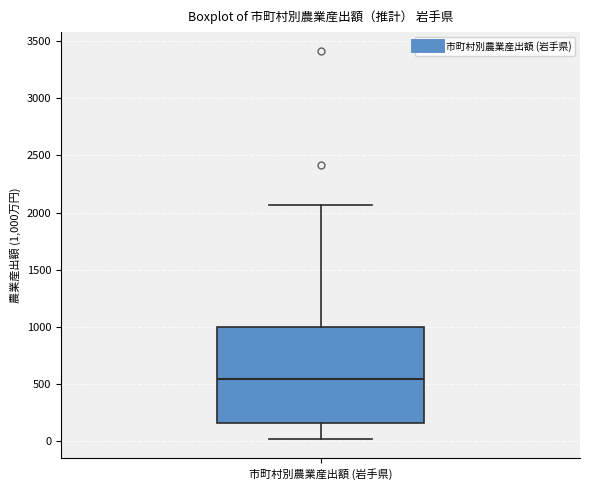

Transcribe this box plot: give where the median line is, the range the box spans, and where the two whiskers end, as read against the y-axis. The values are not printed on the chart, so give them approximately, as read against the axis.

median 550, box 150 to 1000, whiskers 0 to 2050